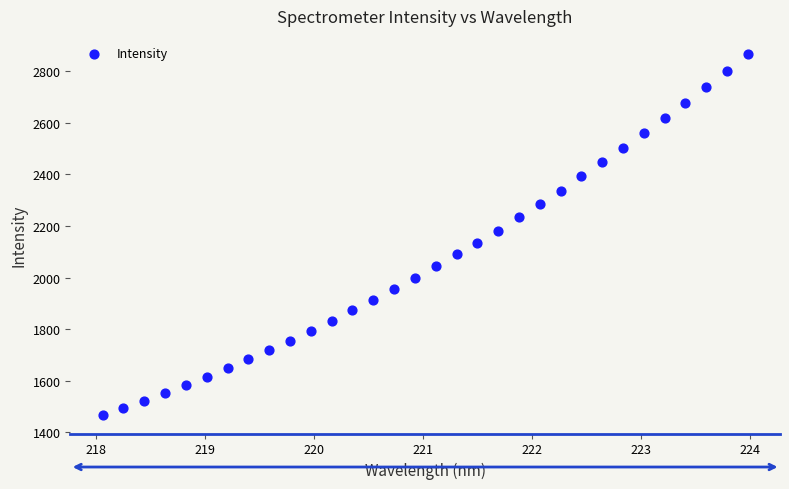

What is the range of Y values (max minus min)?

1401.5